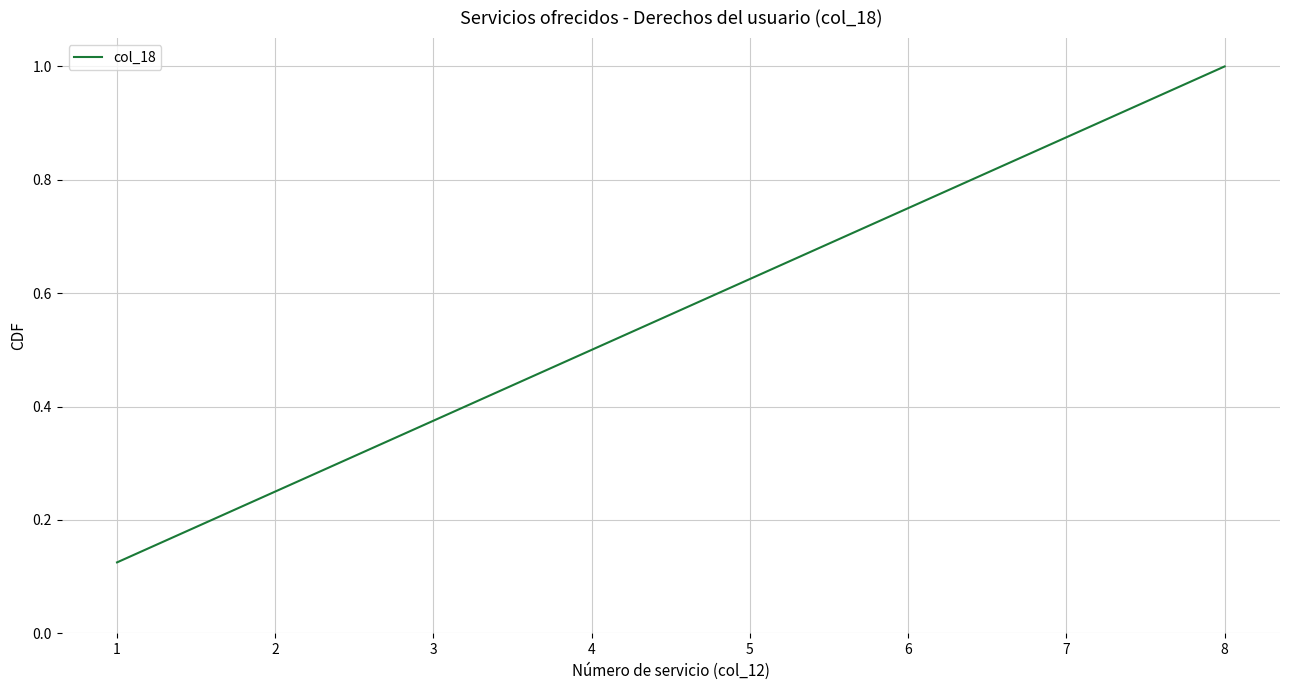

The value at 7 is 1.4. True or false?

False